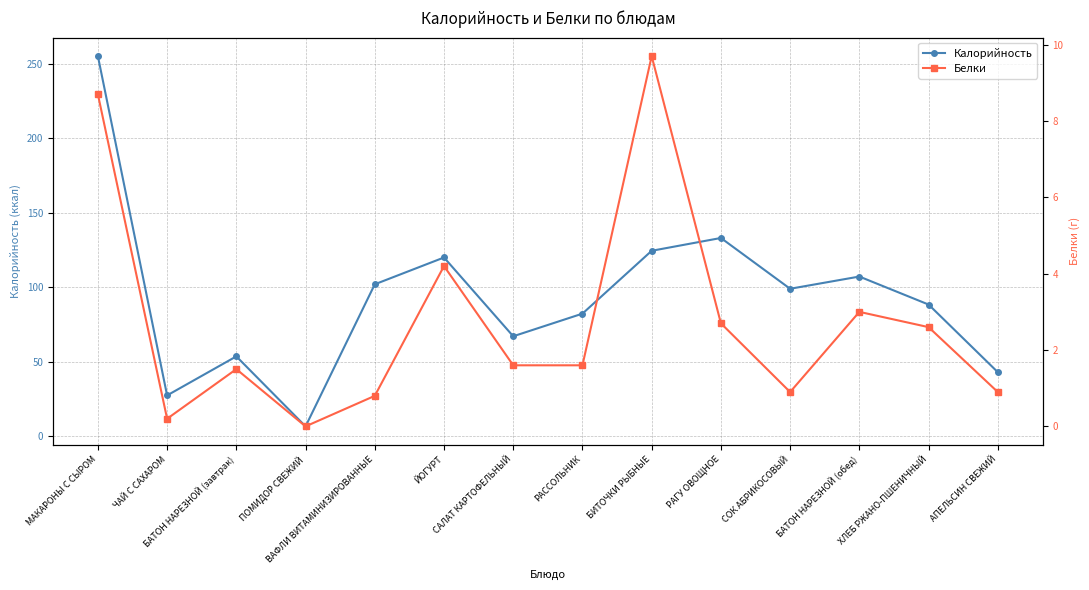

Rank the series at ВАФЛИ ВИТАМИНИЗИРОВАННЫЕ from lowest to highest value.

Белки, Калорийность